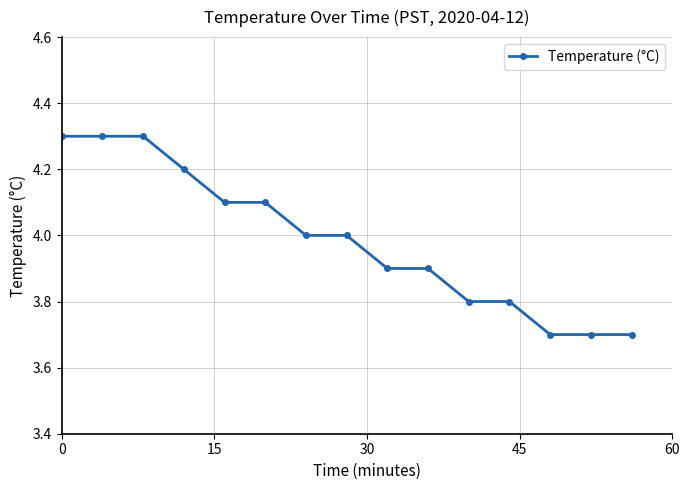

What is the value of the 10th point from the left?

3.9